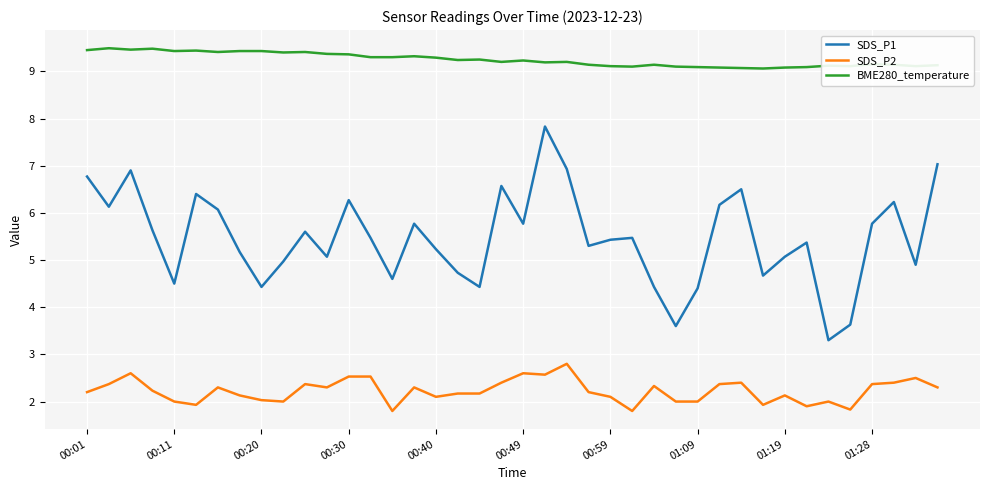

What is the minimum value shown in the chart?

1.8